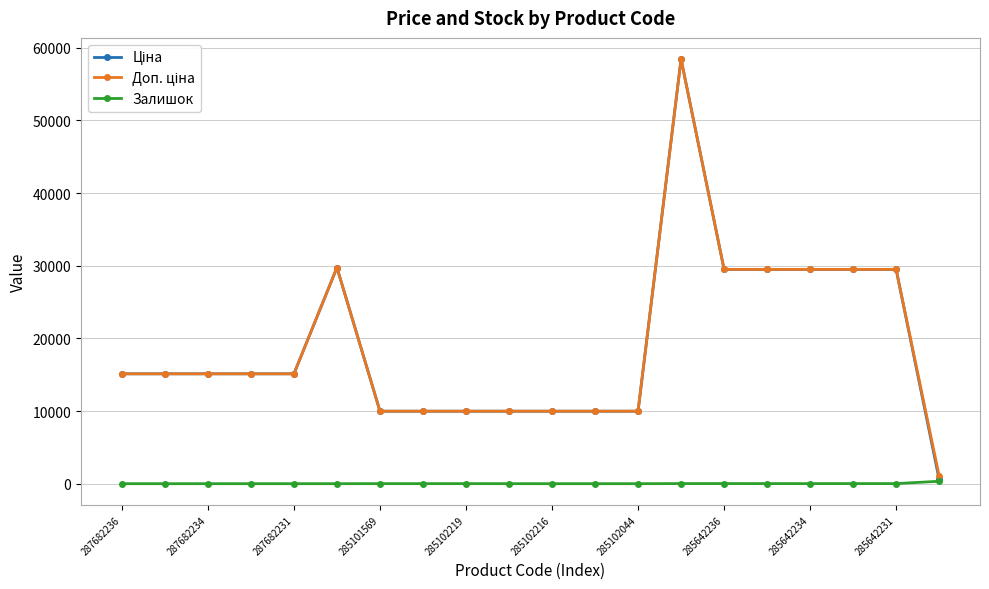

What is the maximum value shown in the chart?

58426.5